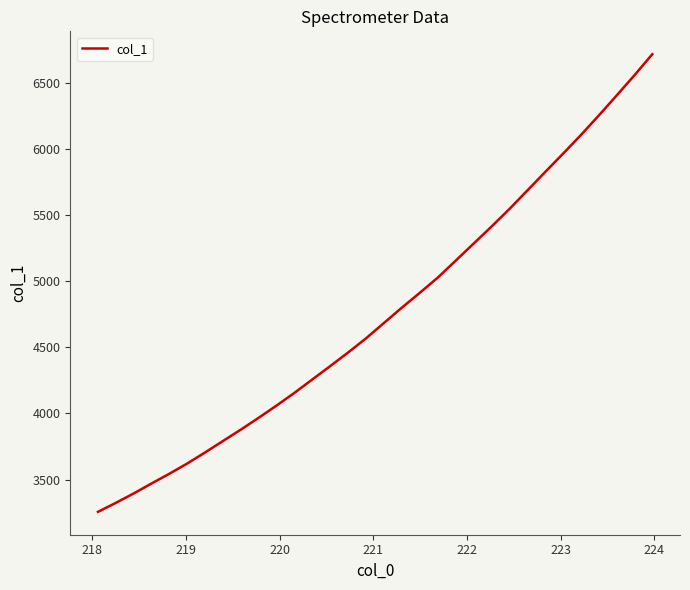

What is the smallest value displayed?

3256.3